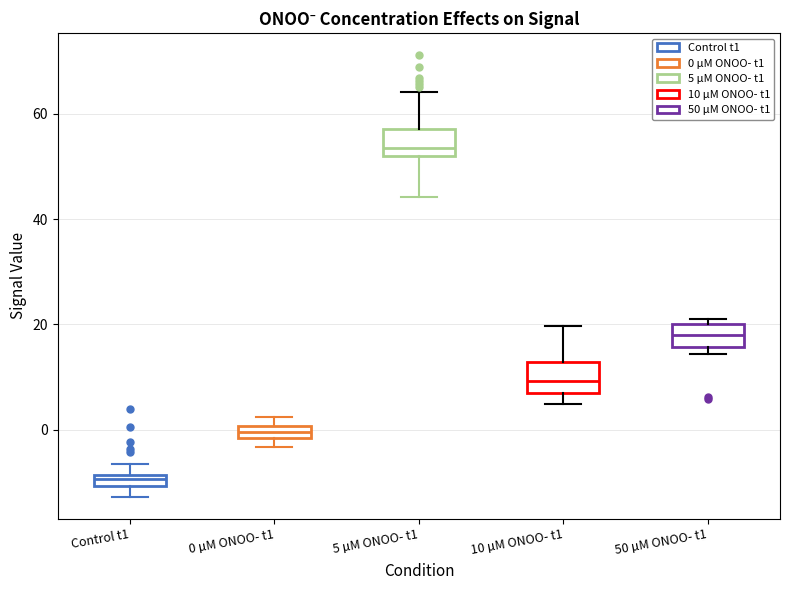

Where is the upper edge of the box for 0 µM ONOO- t1 on the y-axis? The values are not printed on the chart, so give them approximately, as read against the axis.

0